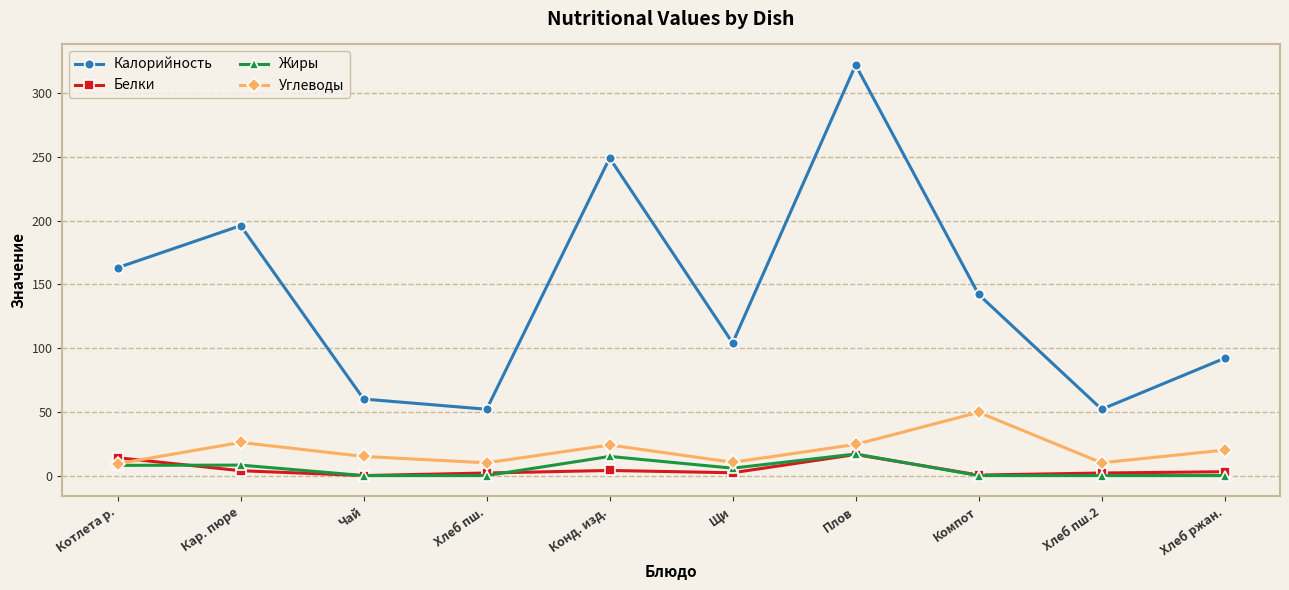

How many data points does each series have?

10